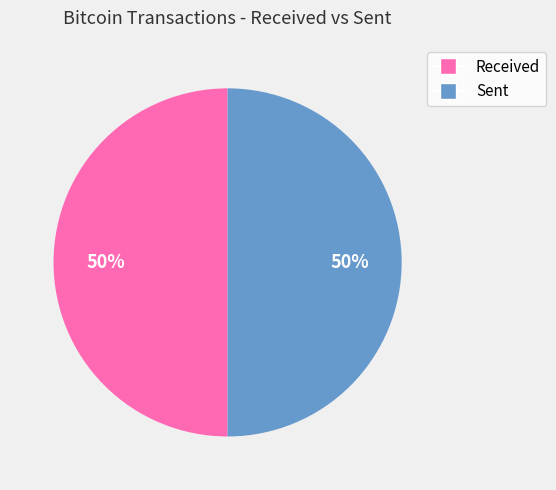

Is it true that Sent is 50% of the pie?

True